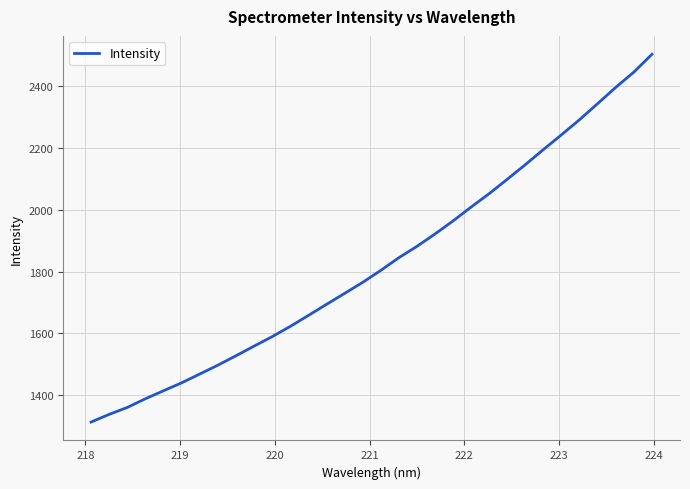

What is the smallest value displayed?

1313.4